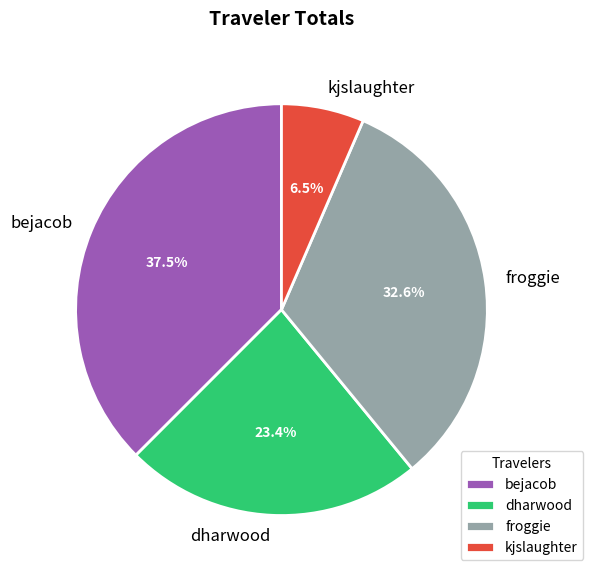

To the nearest percent, what portion does dharwood represent?

23%